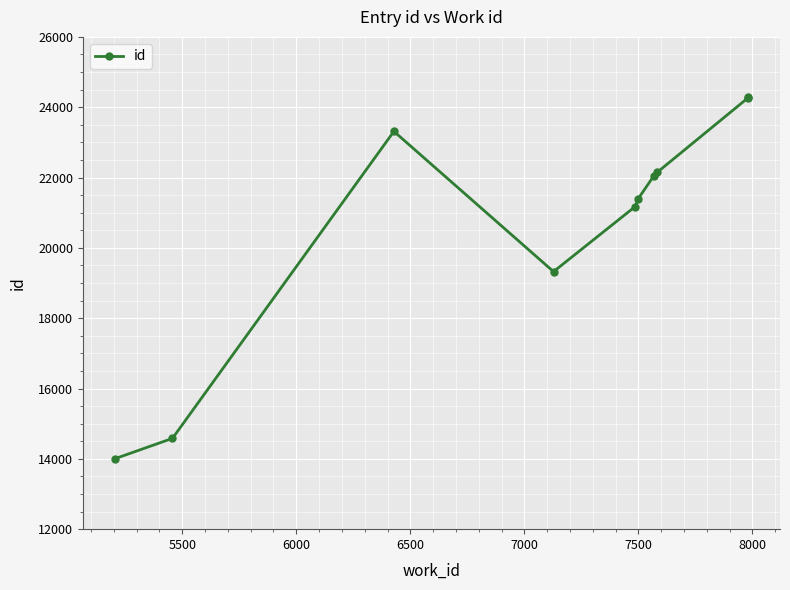

True or false: the data shows 28680 at 6500.

False